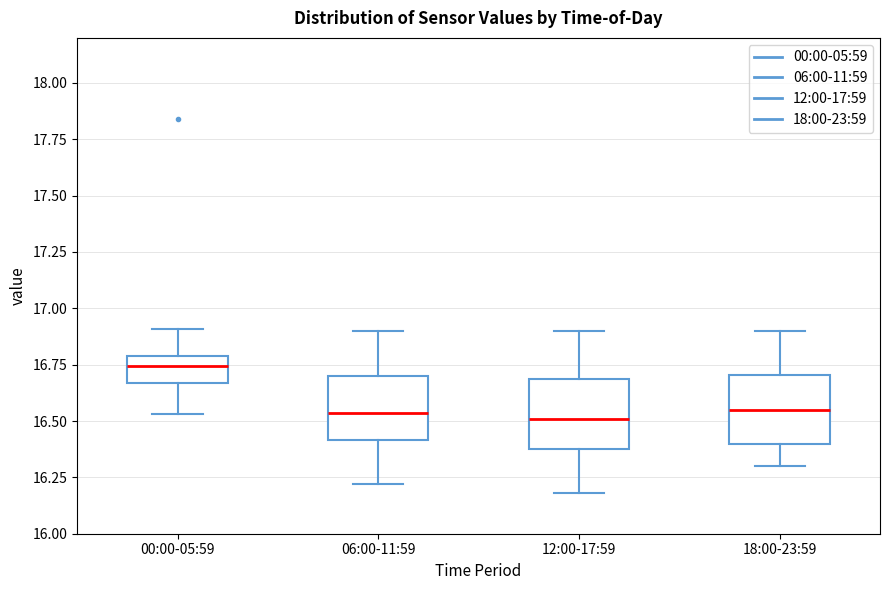

Reading left to right, read every box against the y-axis: the position of its median line, the range the box covers, and the ends of its whiskers. The values are not printed on the chart, so give them approximately, as read against the axis.

00:00-05:59: median 16.75, box 16.65 to 16.80, whiskers 16.55 to 16.90
06:00-11:59: median 16.55, box 16.40 to 16.70, whiskers 16.20 to 16.90
12:00-17:59: median 16.50, box 16.40 to 16.70, whiskers 16.20 to 16.90
18:00-23:59: median 16.55, box 16.40 to 16.70, whiskers 16.30 to 16.90